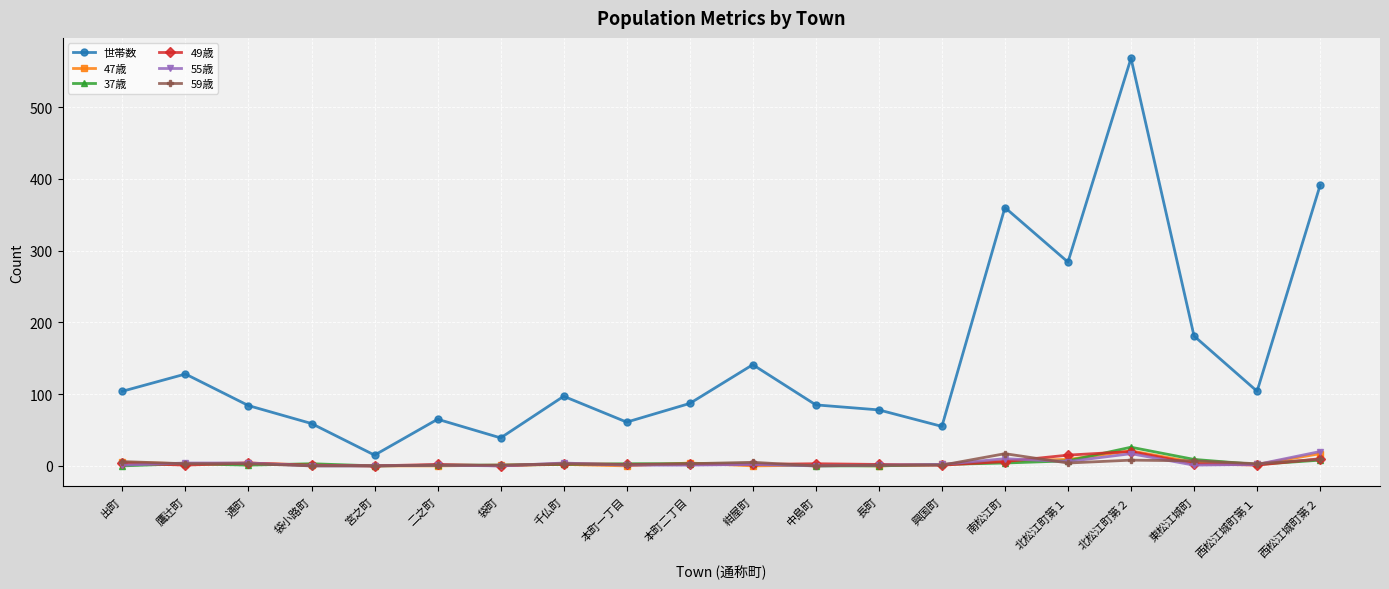

What position from the left is 袋小路町?

4